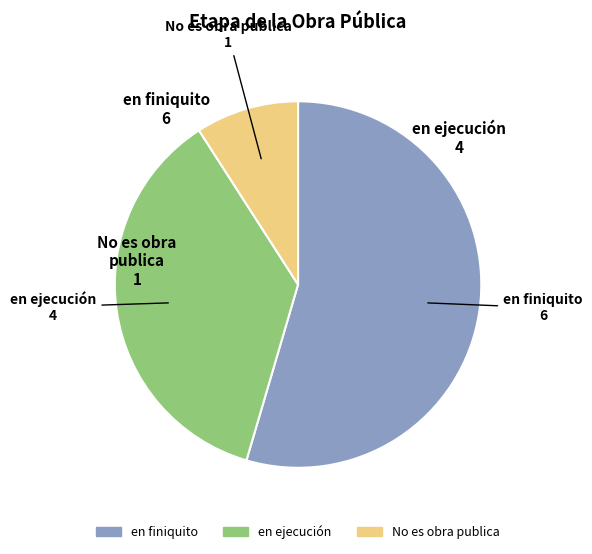

Which has a higher value, en ejecución or en finiquito?

en finiquito